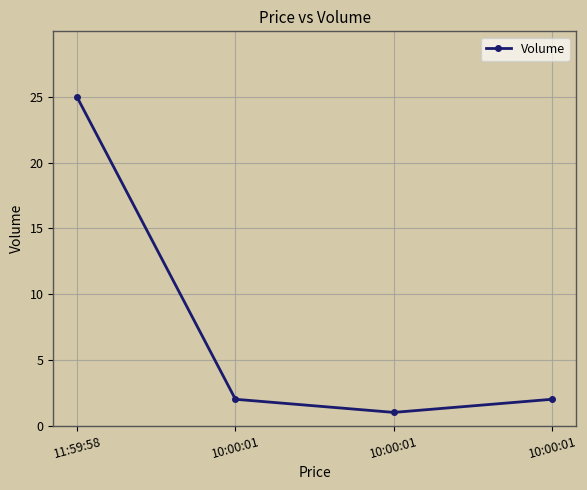

Is this an area chart (filled region under the line)?

No